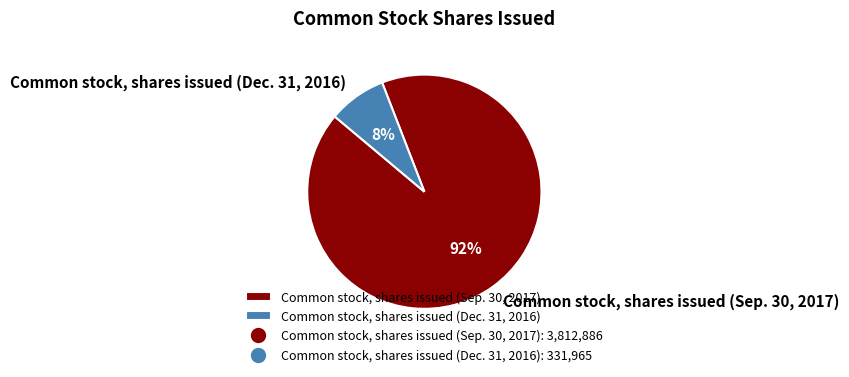

What percentage is the Common stock, shares issued (Sep. 30, 2017) slice, to the nearest percent?

92%